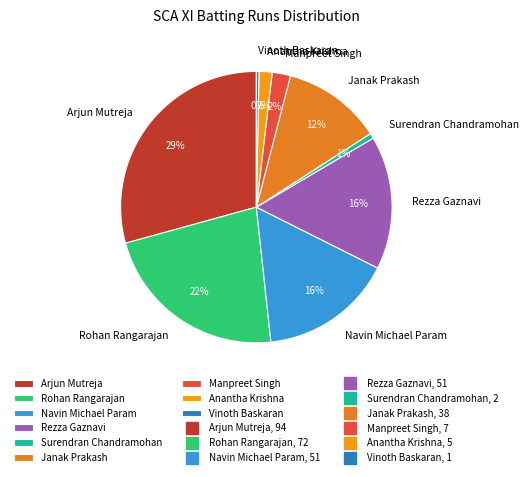

Approximately how many times larger is the value at Manpreet Singh compared to Vinoth Baskaran?

7.0